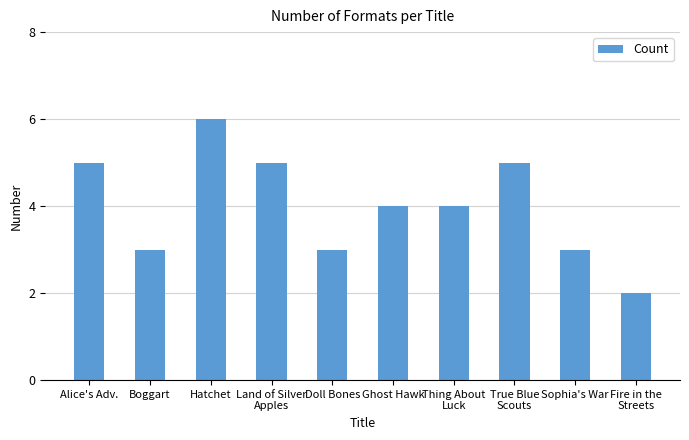

Does the chart contain stacked bars?

No